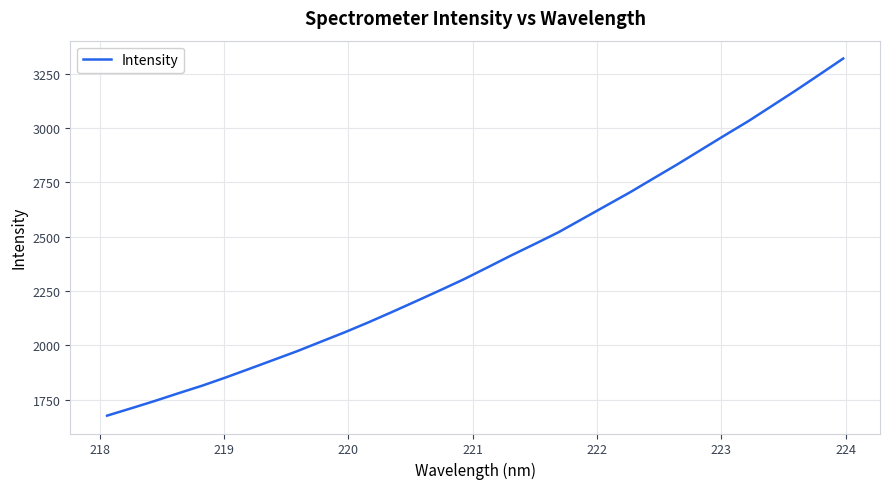

Does the chart have visible grid lines?

Yes